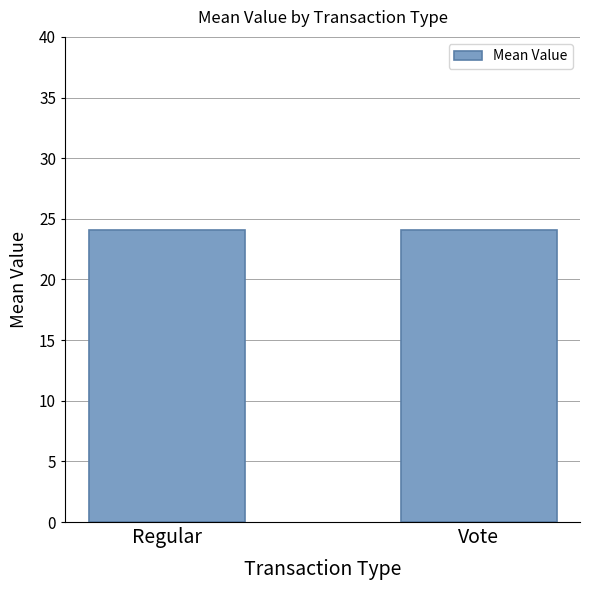

Is it true that the value at Regular is 7.7?

False